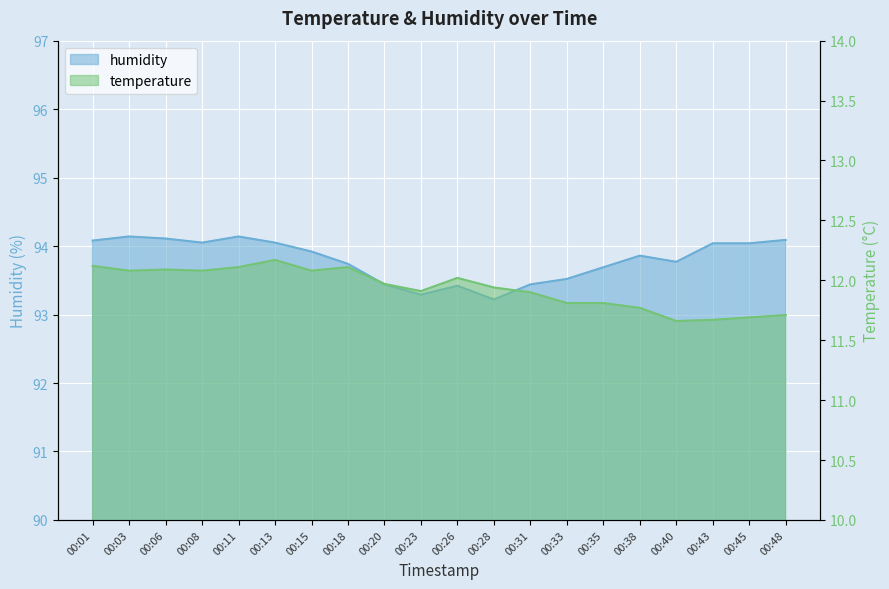

In temperature, how many points are lower than both neighbors (excluding endpoints)?

5